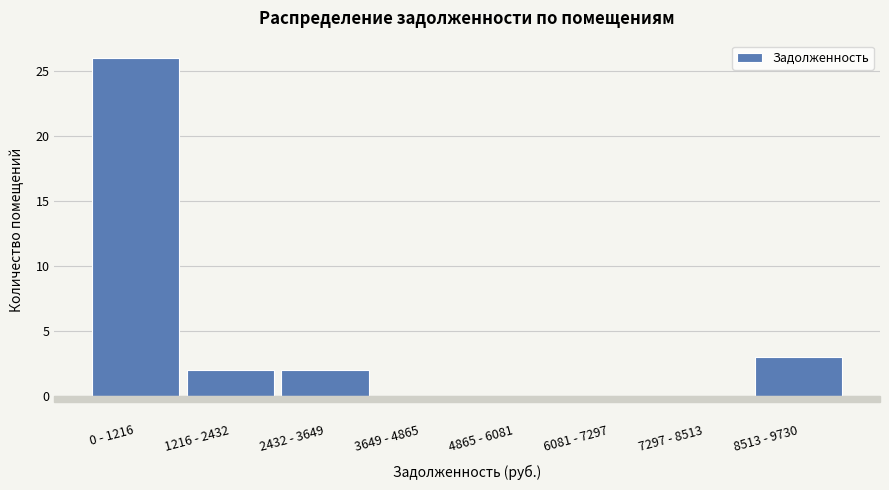

Reading left to right, transcribe all the data shown in this chart.

0 - 1216=26	1216 - 2432=2	2432 - 3649=2	3649 - 4865=0	4865 - 6081=0	6081 - 7297=0	7297 - 8513=0	8513 - 9730=3